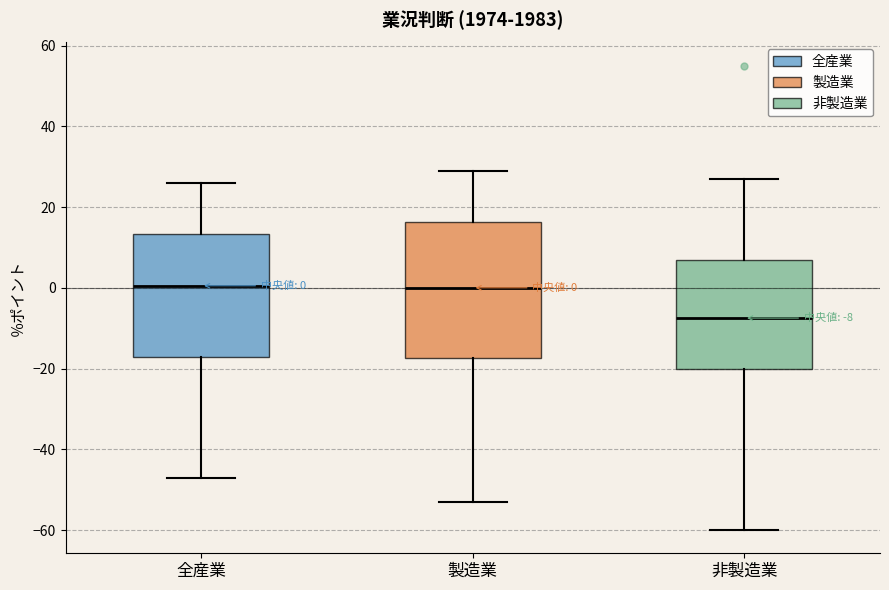

Which box is the tallest, from its lower edge to its upper edge?

製造業